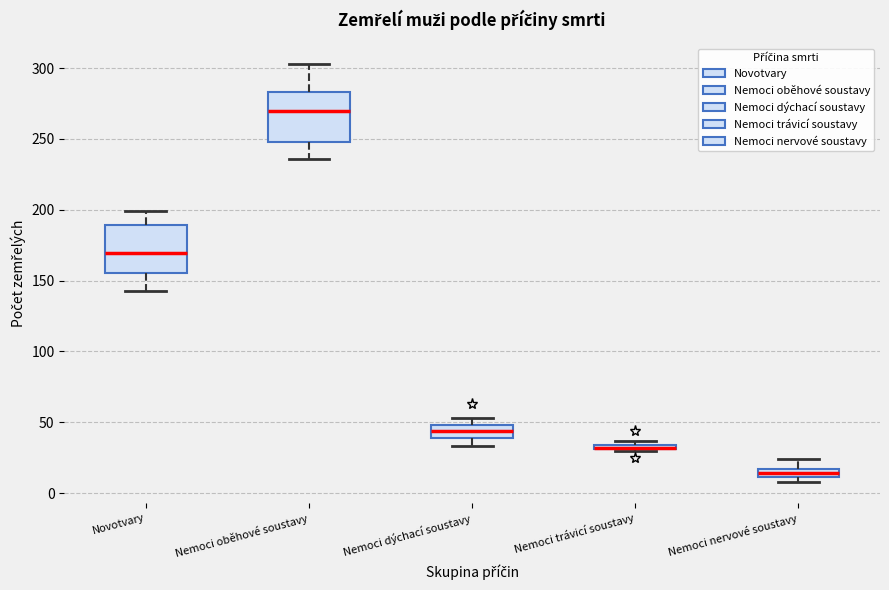

Where is the lower edge of the box for Nemoci trávicí soustavy on the y-axis? The values are not printed on the chart, so give them approximately, as read against the axis.

30